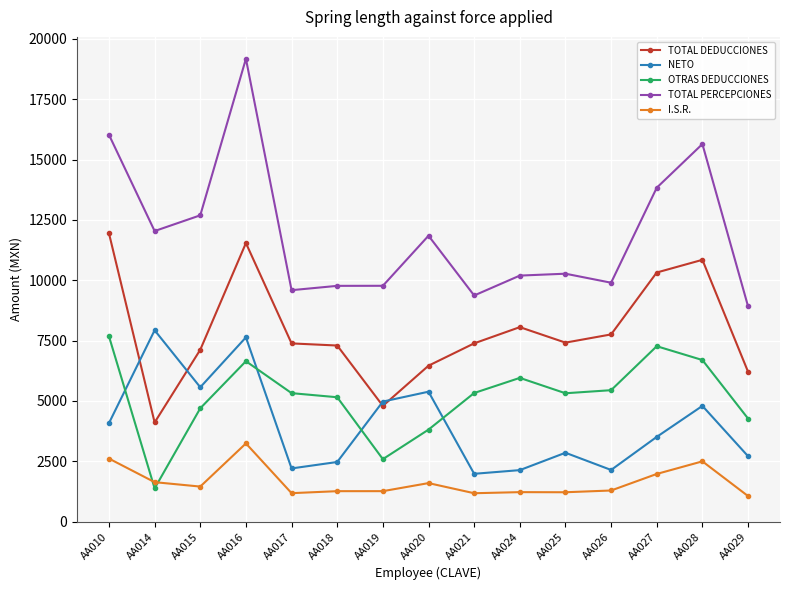

What is the sum of all TOTAL PERCEPCIONES values?

179021.7